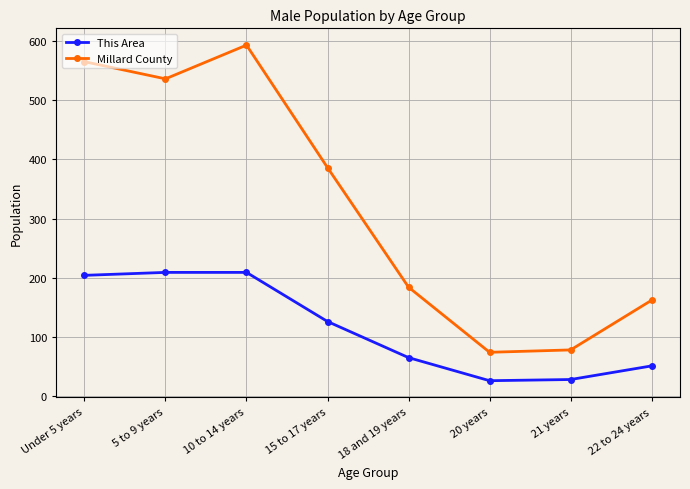

The value of This Area at 22 to 24 years is 51. True or false?

True